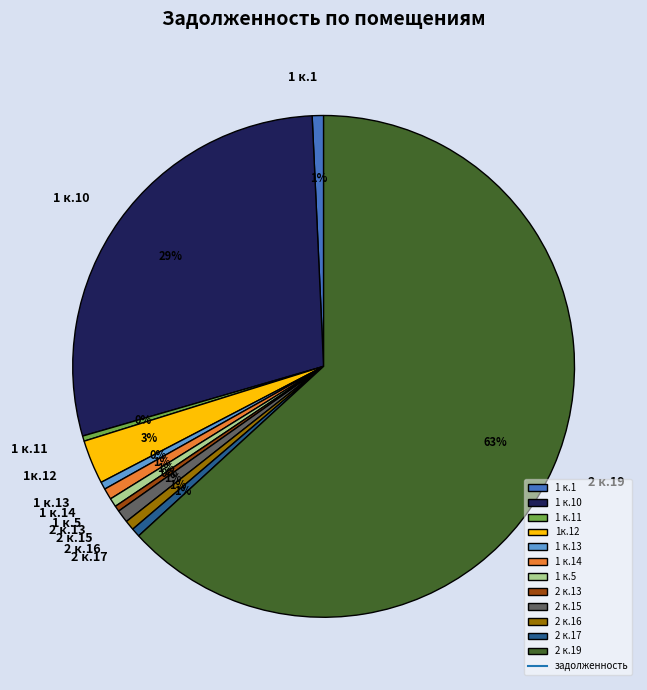

How many slices are in this pie chart?

12